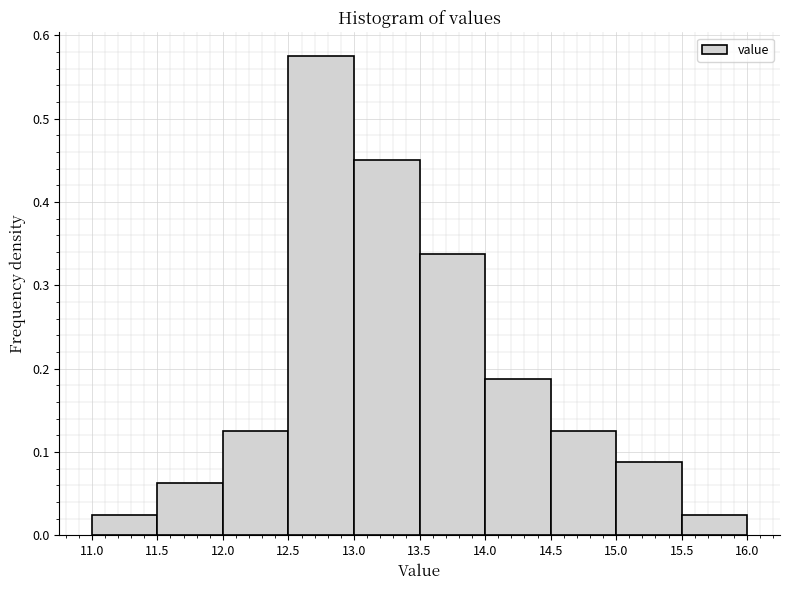

Reading left to right, list every bar in this chart as the range it spans on the x-axis followed by its height. The values are not printed on the chart, so give them approximately, as read against the axis.

11.0 to 11.5: 0.03
11.5 to 12.0: 0.06
12.0 to 12.5: 0.13
12.5 to 13.0: 0.58
13.0 to 13.5: 0.45
13.5 to 14.0: 0.34
14.0 to 14.5: 0.19
14.5 to 15.0: 0.13
15.0 to 15.5: 0.09
15.5 to 16.0: 0.03